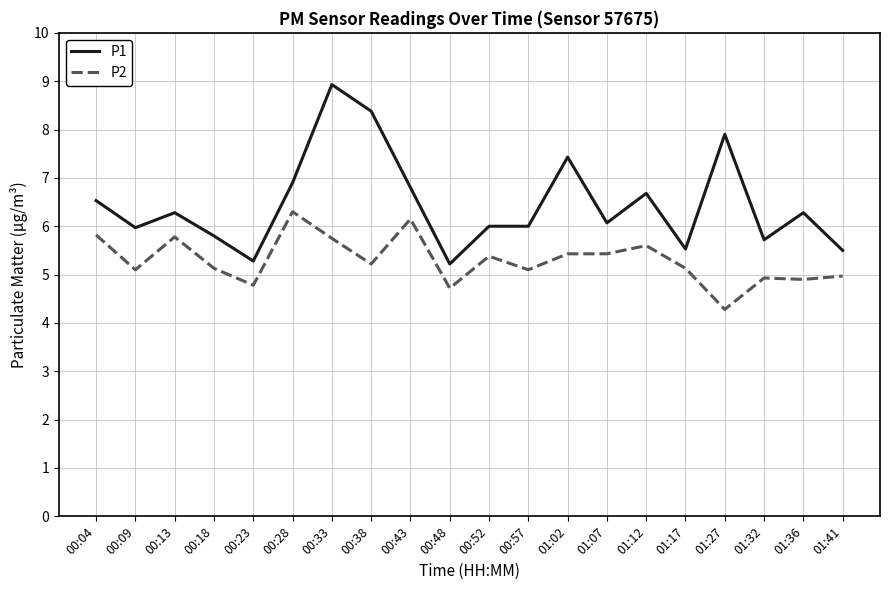

True or false: P1 has a value of 8.2 at 00:09.

False